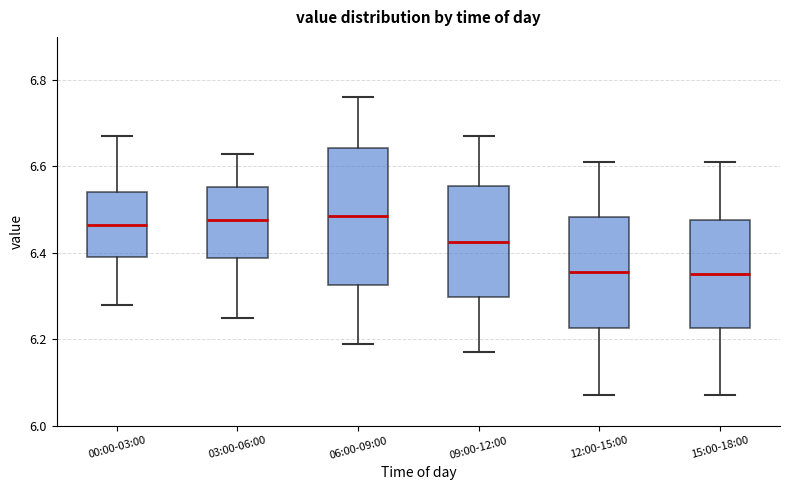

Reading left to right, transcribe this box plot: for each box, give where its median line is, the range the box spans, and where its two whiskers end, as read against the y-axis. The values are not printed on the chart, so give them approximately, as read against the axis.

00:00-03:00: median 6.46, box 6.40 to 6.54, whiskers 6.28 to 6.68
03:00-06:00: median 6.48, box 6.38 to 6.56, whiskers 6.26 to 6.64
06:00-09:00: median 6.48, box 6.32 to 6.64, whiskers 6.20 to 6.76
09:00-12:00: median 6.42, box 6.30 to 6.56, whiskers 6.18 to 6.68
12:00-15:00: median 6.36, box 6.22 to 6.48, whiskers 6.08 to 6.62
15:00-18:00: median 6.36, box 6.22 to 6.48, whiskers 6.08 to 6.62